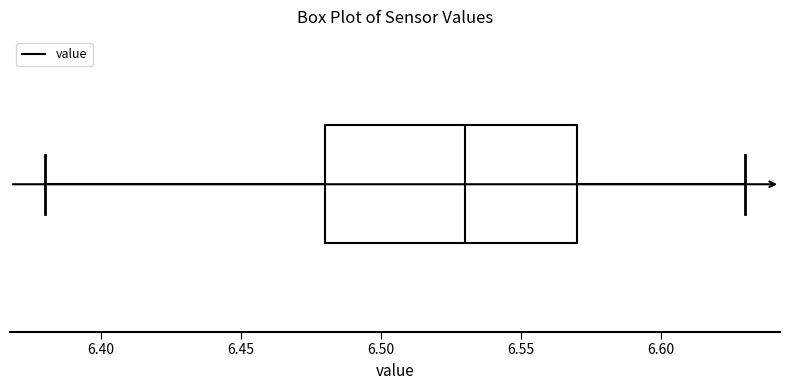

Where is the right edge of the box on the x-axis? The values are not printed on the chart, so give them approximately, as read against the axis.

6.57